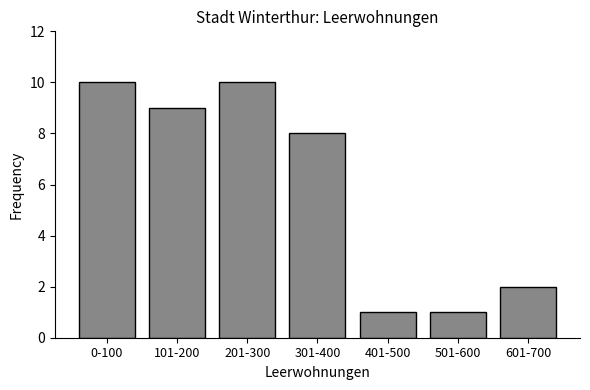

Reading right to left, list all the values displayed in this chart.

601-700=2	501-600=1	401-500=1	301-400=8	201-300=10	101-200=9	0-100=10